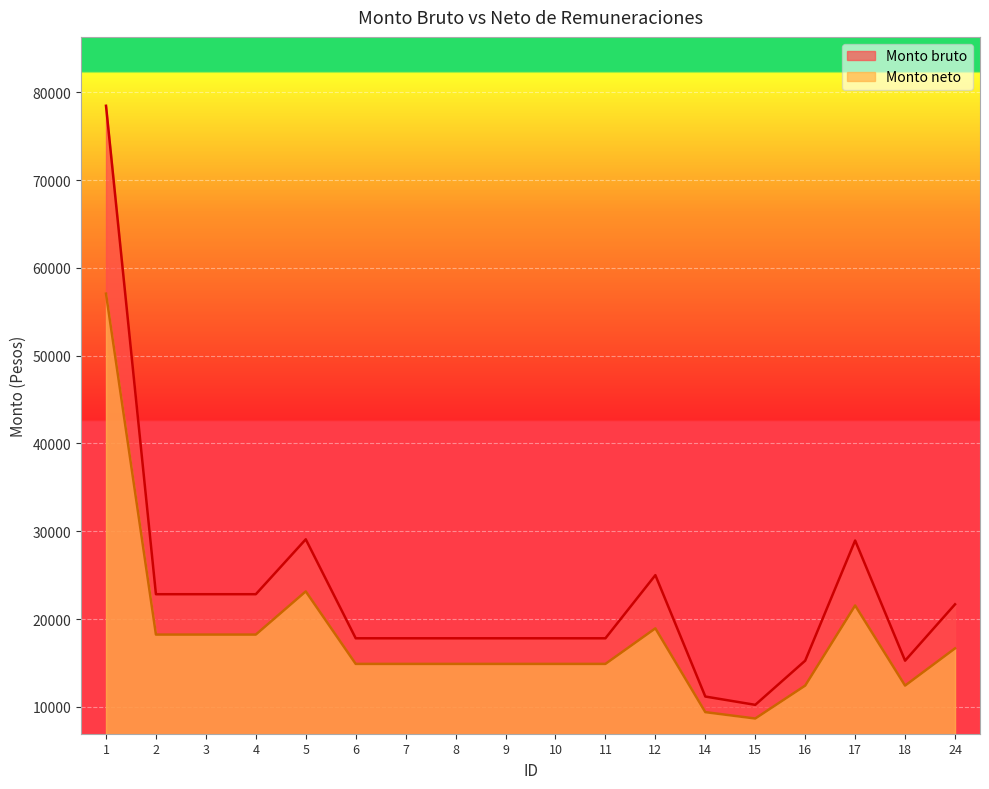

True or false: Monto neto has more than 1 points higher than both neighbors.

True